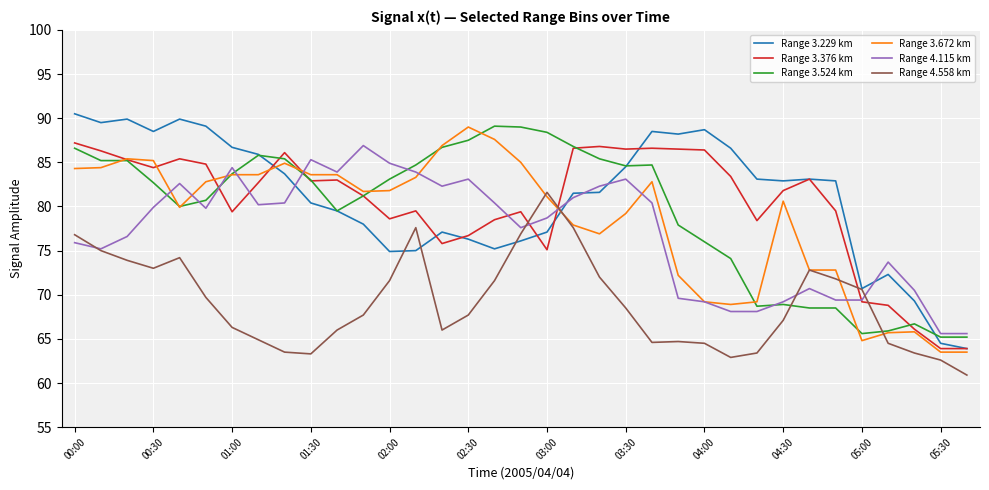

How many intersections are there between Range 3.376 km and Range 4.558 km?

4